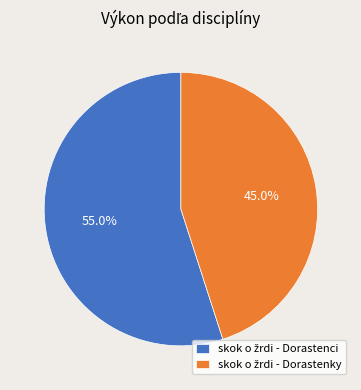

Is the sum of skok o žrdi - Dorastenci and skok o žrdi - Dorastenky greater than half?

Yes